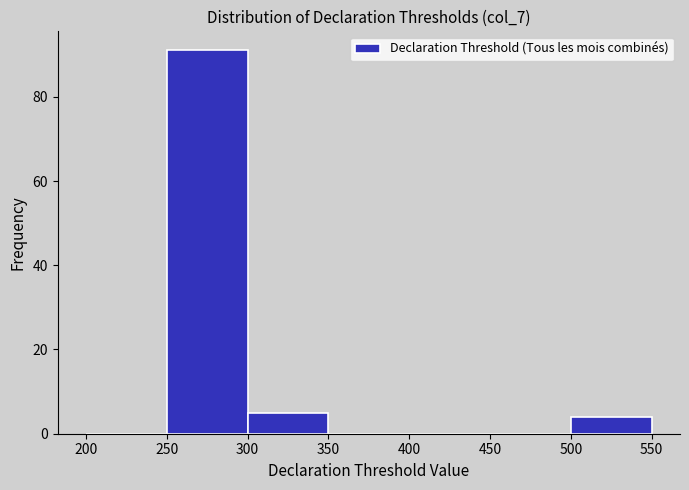

What is the height of the bar covering 500 to 550 on the x-axis? The values are not printed on the chart, so give them approximately, as read against the axis.

4